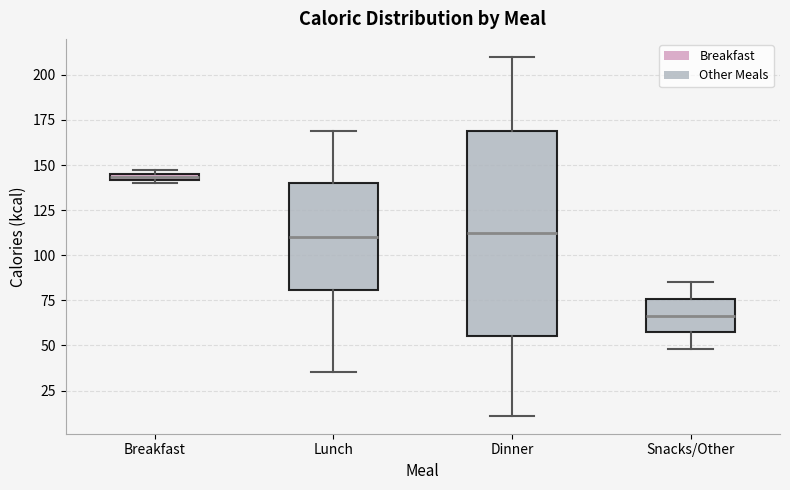

Which box's median line is the lowest?

Snacks/Other